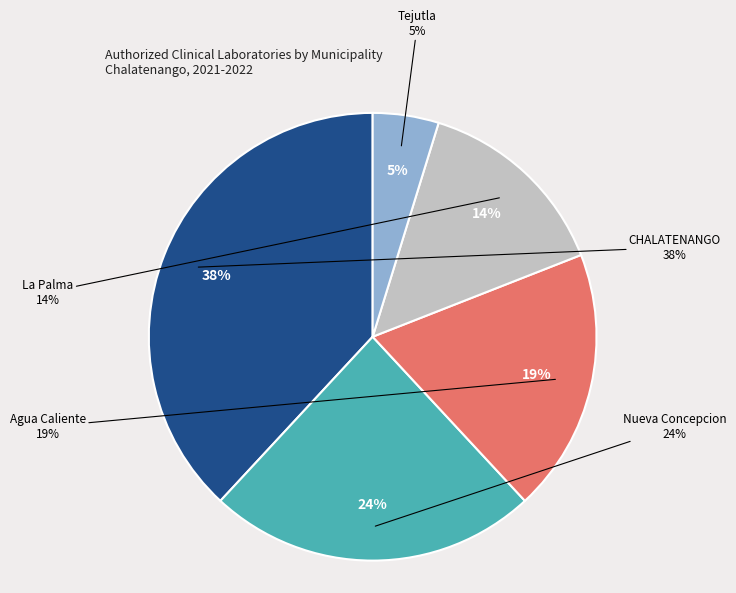

Count the number of slices in the pie.

5